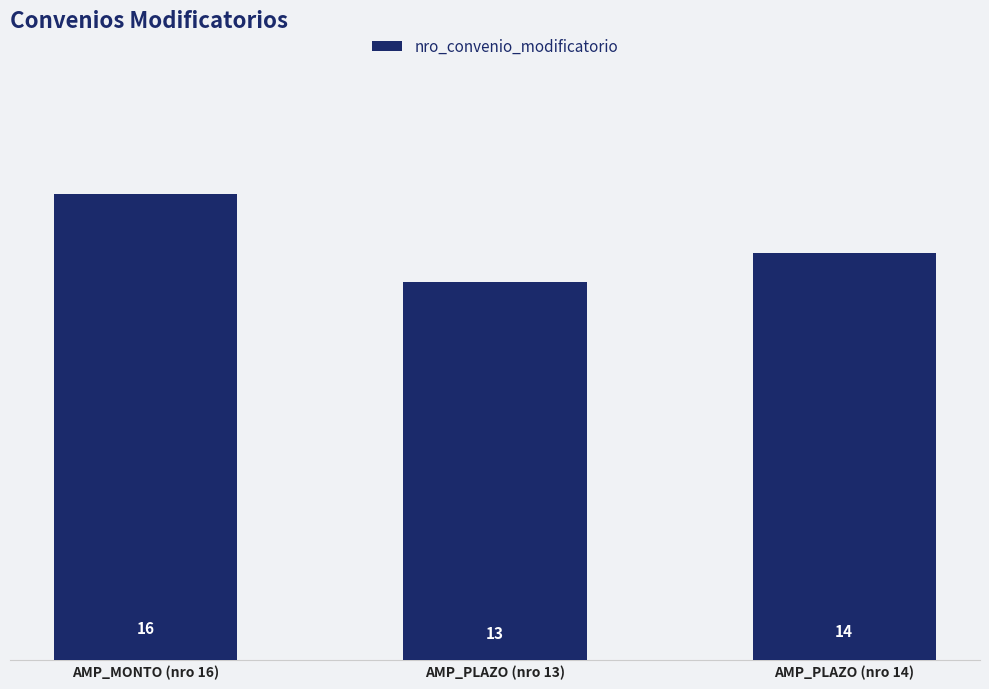

What is the ratio of the value at AMP_PLAZO (nro 13) to the value at AMP_MONTO (nro 16)?

0.8